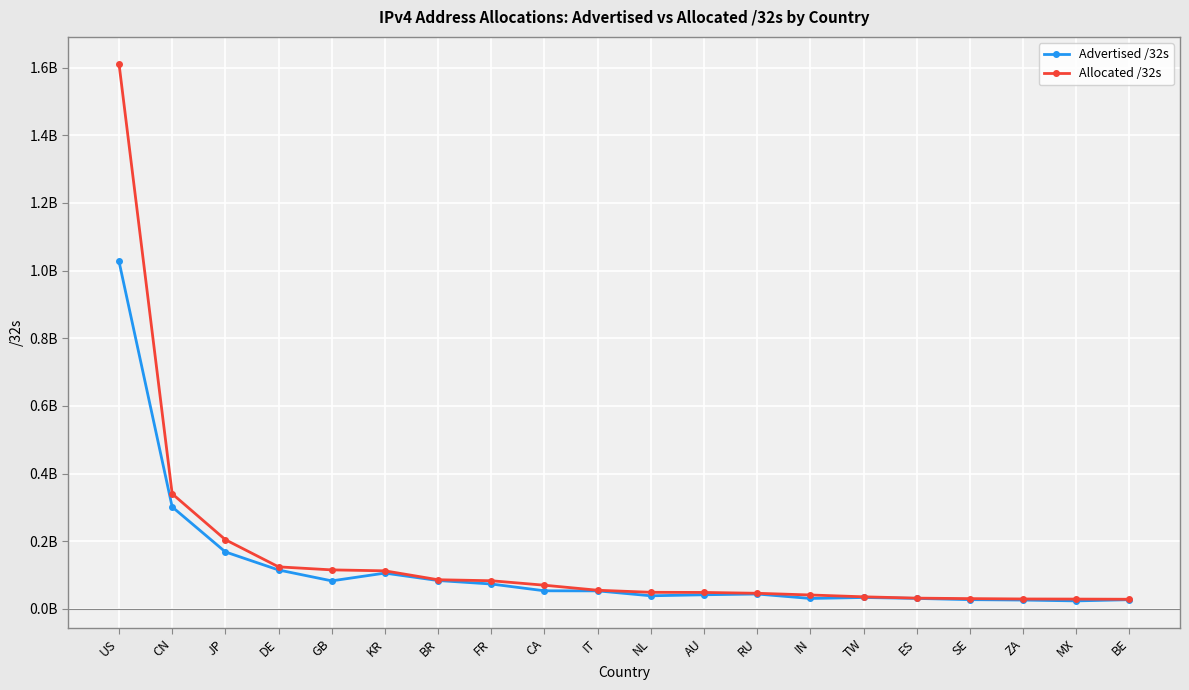

Does the chart display data point markers on the line(s)?

Yes